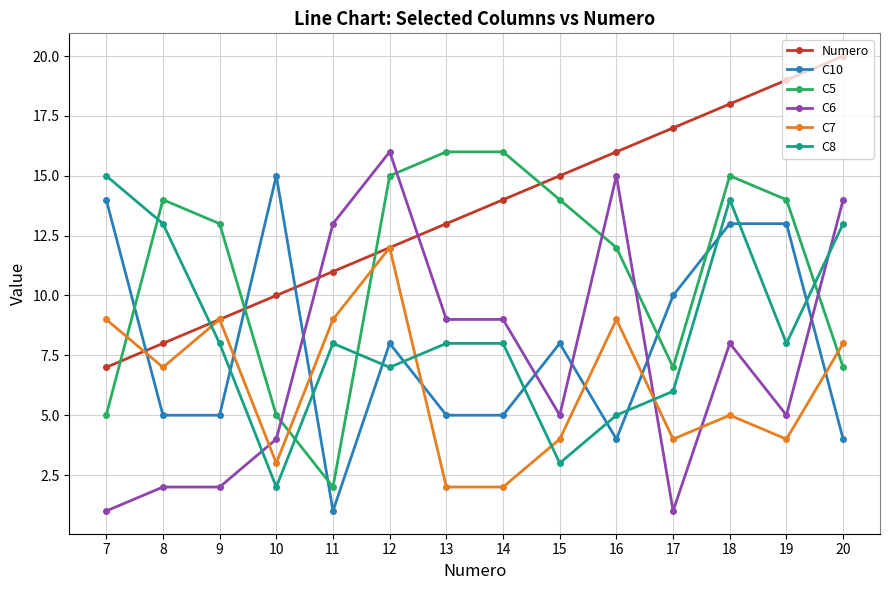

At 19, list the series in order from smallest to largest.

C7, C6, C8, C10, C5, Numero